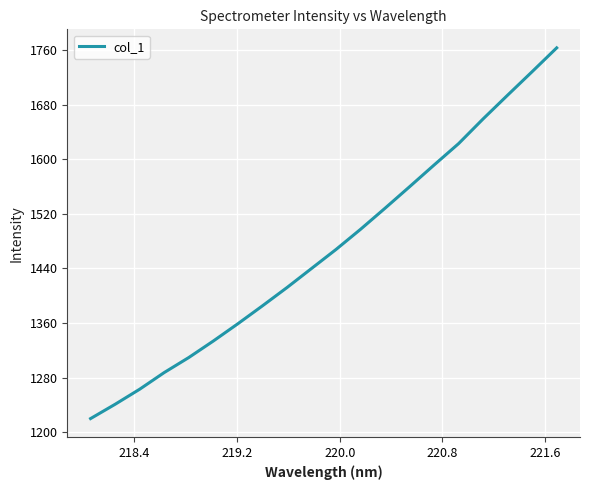

What is the minimum value shown in the chart?

1219.9